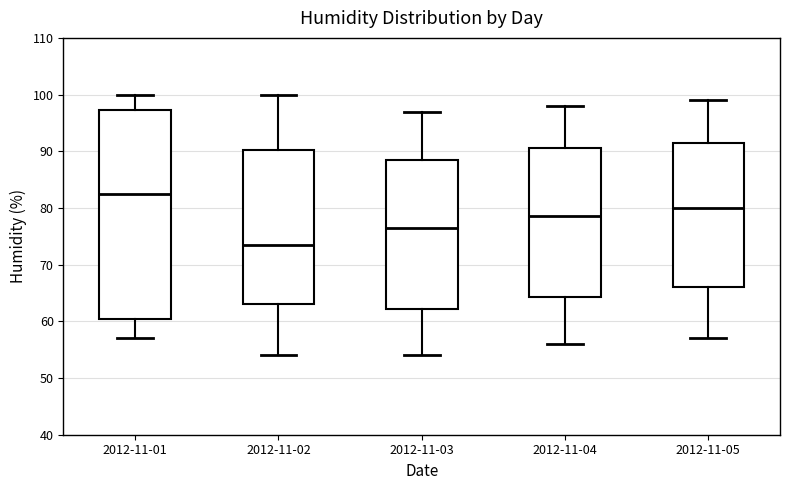

Reading left to right, read every box against the y-axis: the position of its median line, the range the box covers, and the ends of its whiskers. The values are not printed on the chart, so give them approximately, as read against the axis.

2012-11-01: median 83, box 61 to 97, whiskers 57 to 100
2012-11-02: median 74, box 63 to 90, whiskers 54 to 100
2012-11-03: median 77, box 62 to 89, whiskers 54 to 97
2012-11-04: median 79, box 64 to 91, whiskers 56 to 98
2012-11-05: median 80, box 66 to 92, whiskers 57 to 99